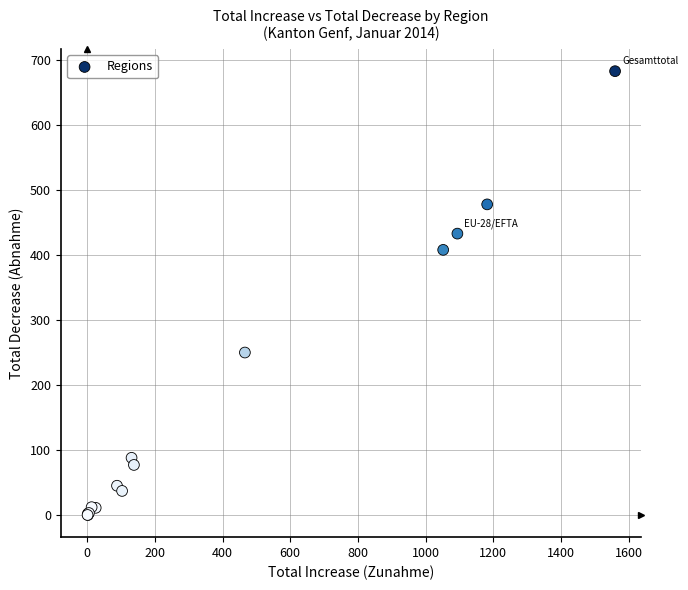

What Y value in the scatter plot is closest to 341?

408